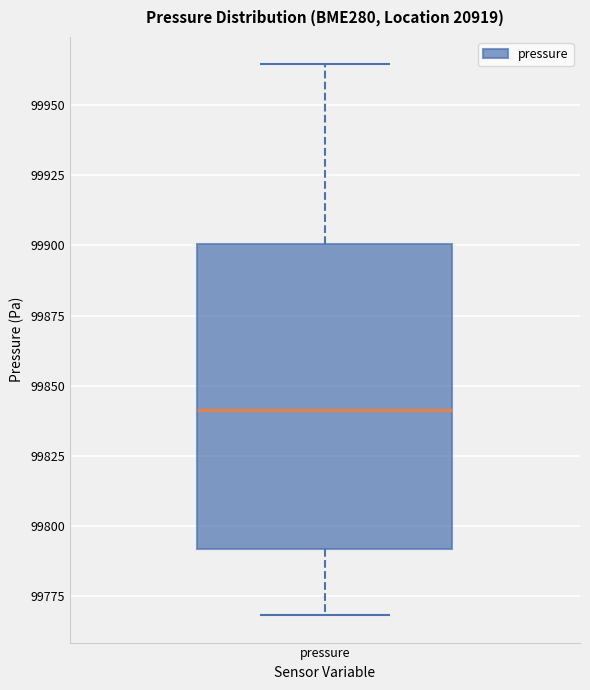

Transcribe this box plot: give where the median line is, the range the box spans, and where the two whiskers end, as read against the y-axis. The values are not printed on the chart, so give them approximately, as read against the axis.

median 99840, box 99790 to 99900, whiskers 99770 to 99965